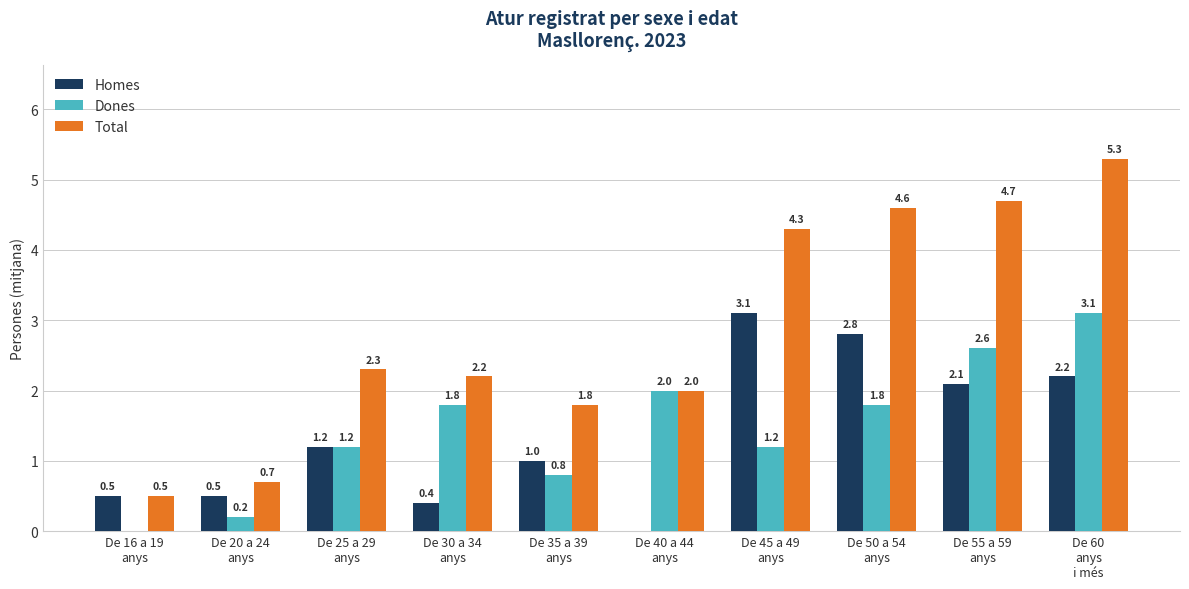

Which series has the largest total across all categories?

Total